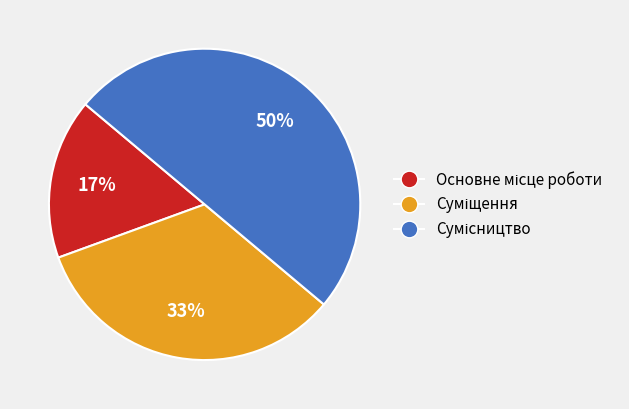

To the nearest percent, what is the difference between the largest and smallest slice percentages?

33%